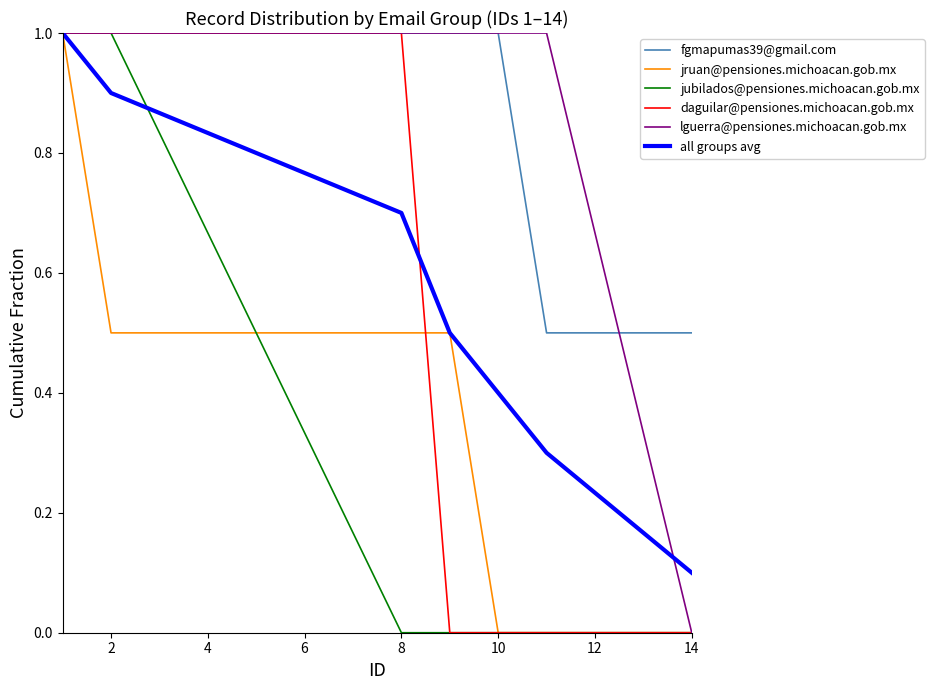

How many categories are shown in the chart?

14